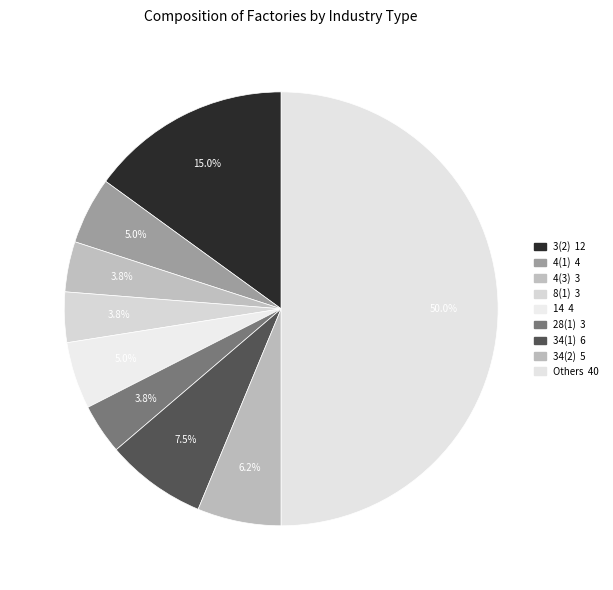

How many segments does this pie chart have?

9